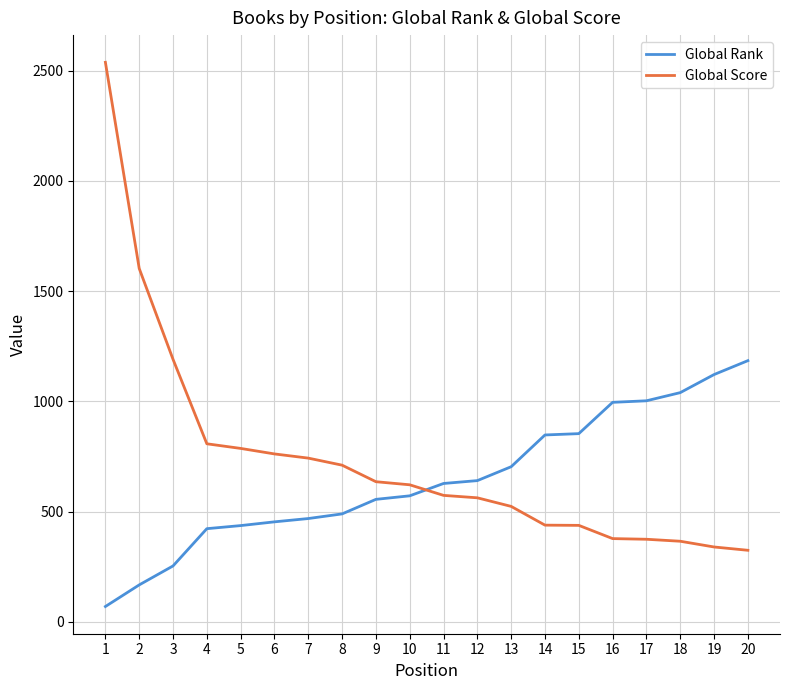

Is the value of Global Score at 8 greater than the value of Global Rank at 17?

No